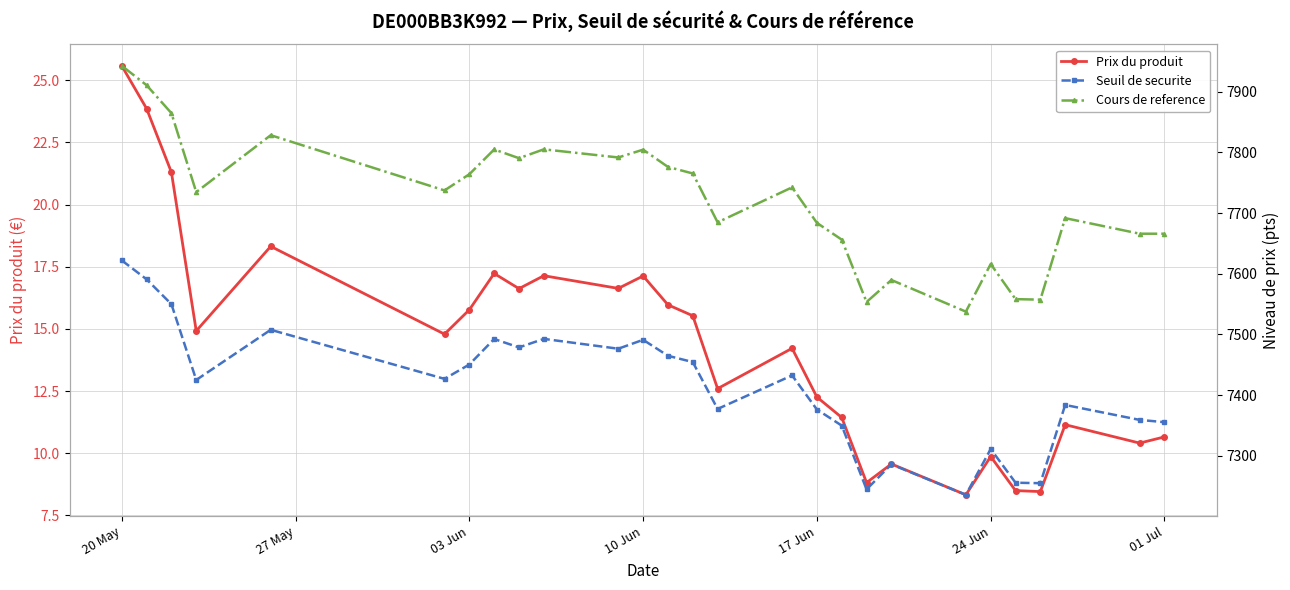

What is the lowest value of the Prix du produit series?

8.3